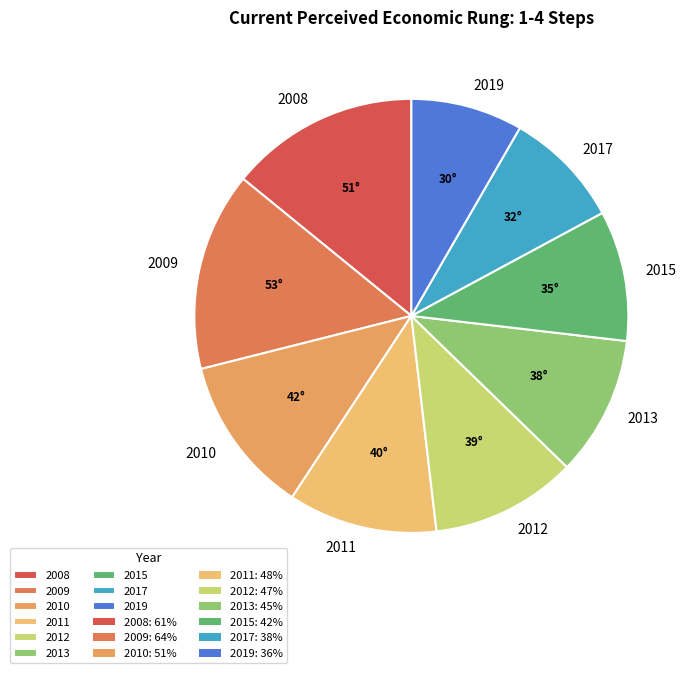

How many segments does this pie chart have?

9